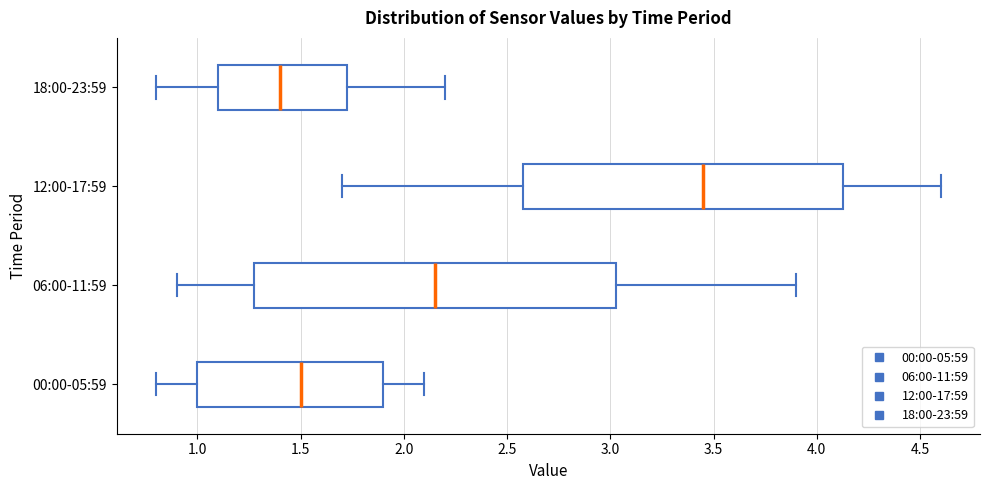

Where does the left whisker of the box for 00:00-05:59 end on the x-axis? The values are not printed on the chart, so give them approximately, as read against the axis.

0.80